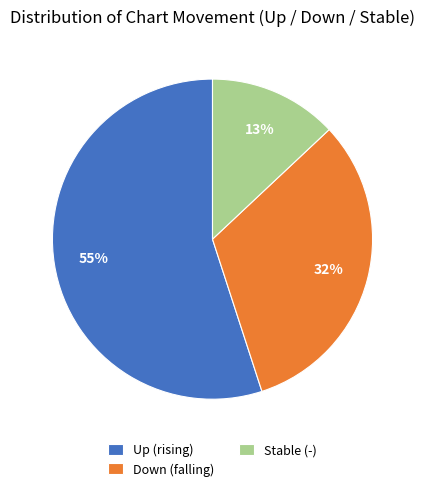

True or false: Up (rising) accounts for 55% of the total.

True